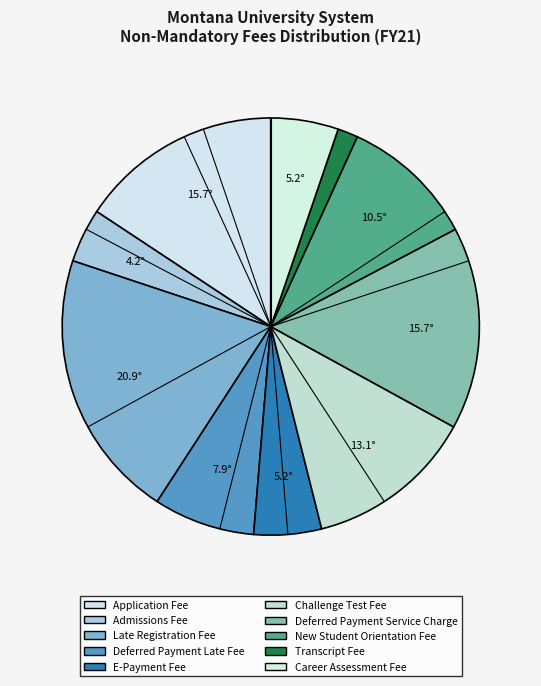

Count the number of slices in the pie.

10